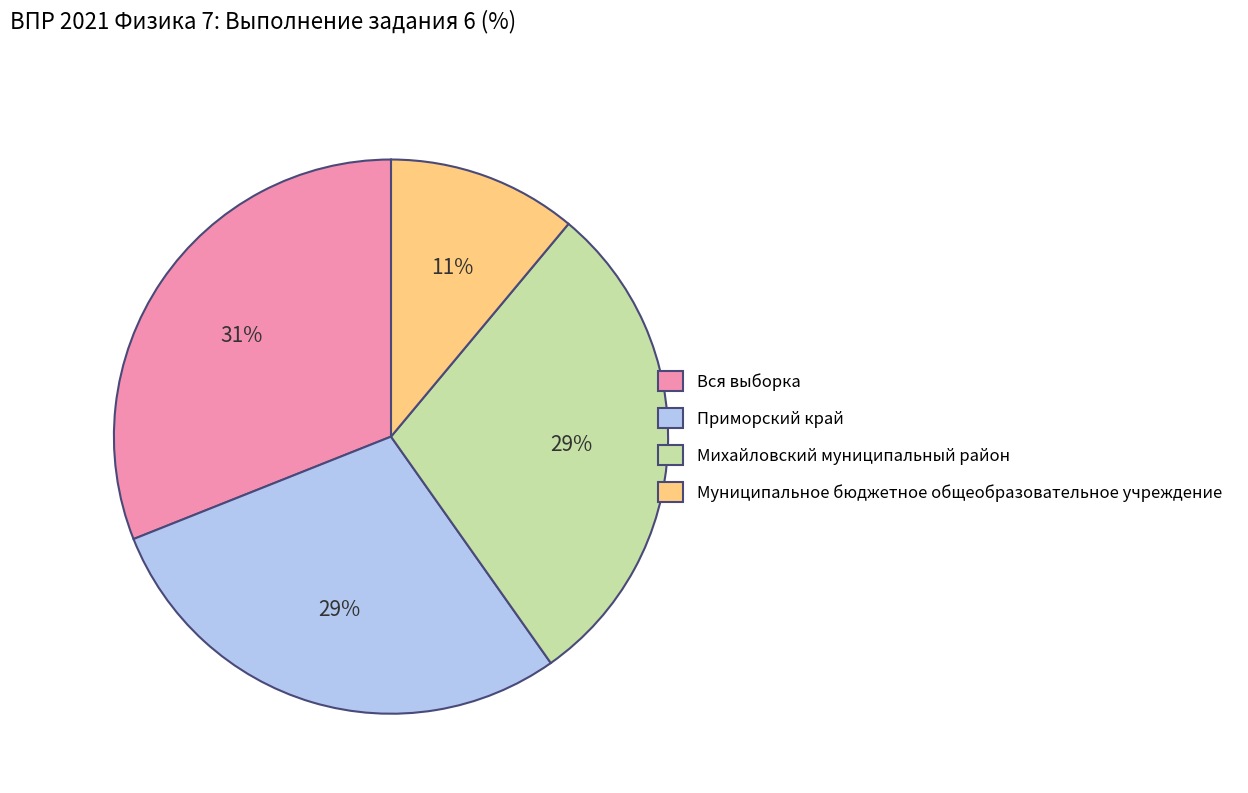

How many slices are in this pie chart?

4